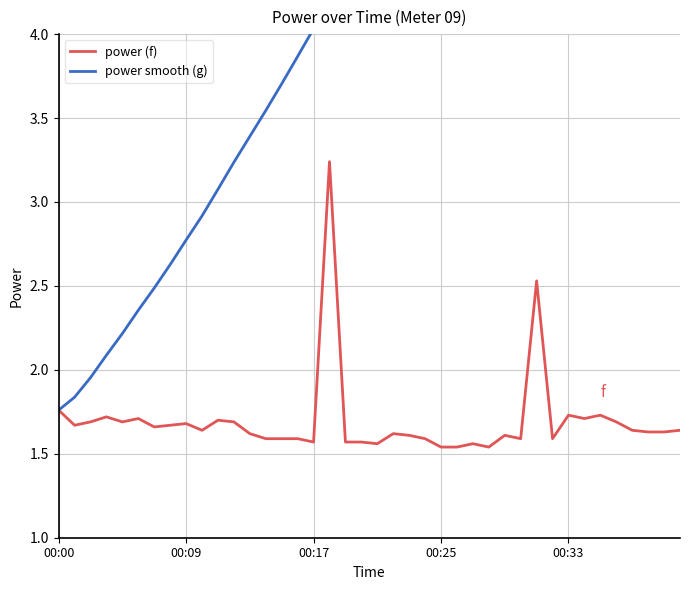

What is the label of the 27th point from the right?

13